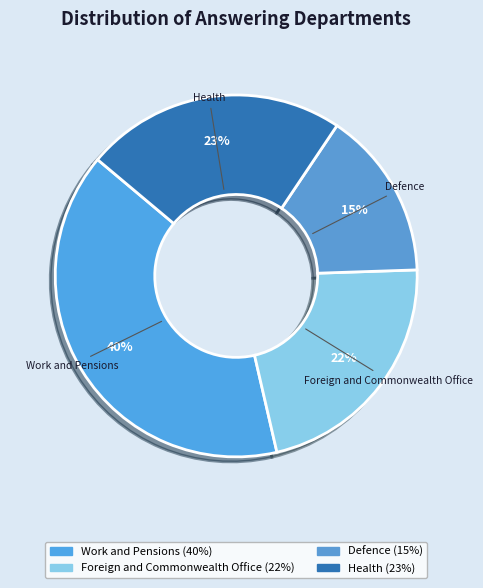

Do Foreign and Commonwealth Office and Health together represent more than half of the pie?

No